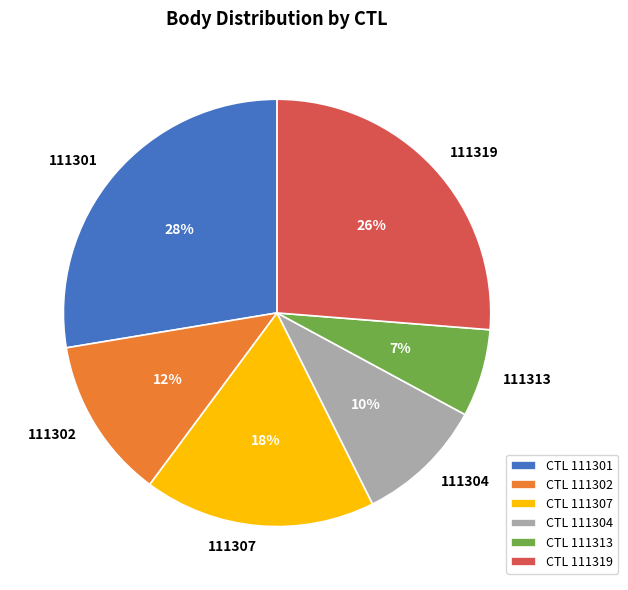

To the nearest percent, what is the average slice percentage?

17%